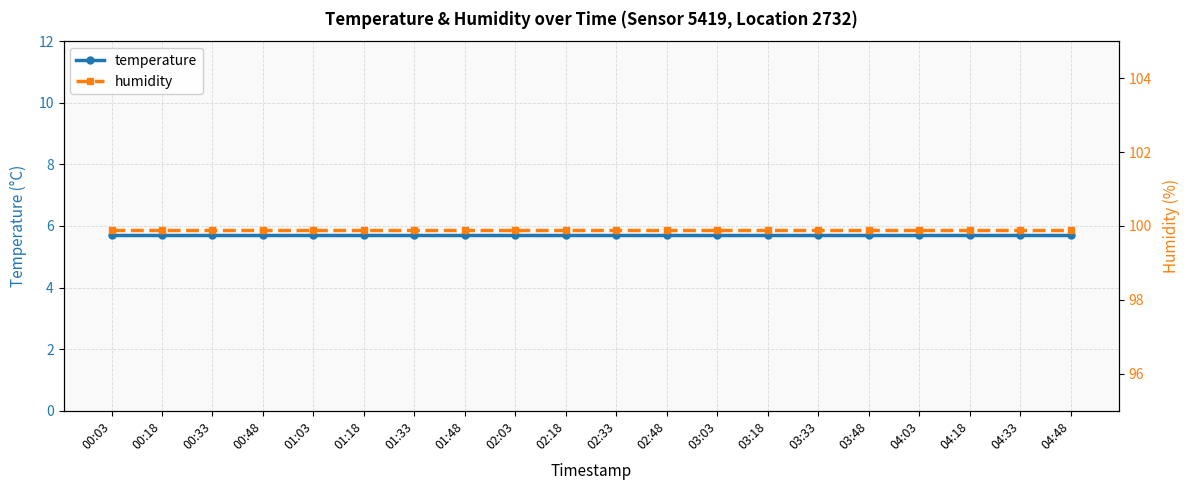

Between 00:48 and 01:18, which is larger?

00:48